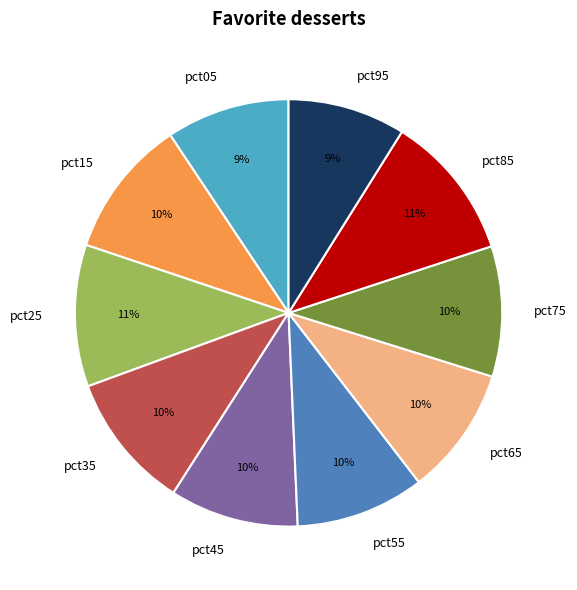

Do pct65 and pct15 together represent more than half of the pie?

No